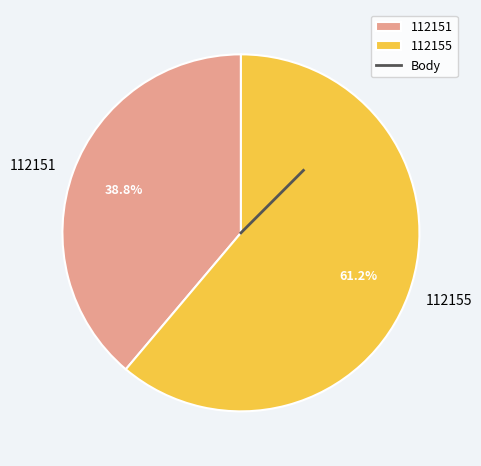

How many segments does this pie chart have?

2